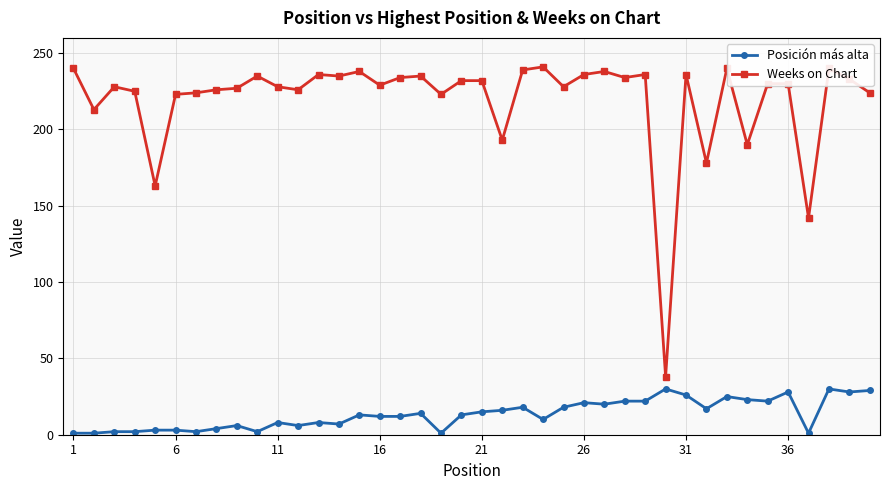

What is the sum of all Posición más alta values?

541